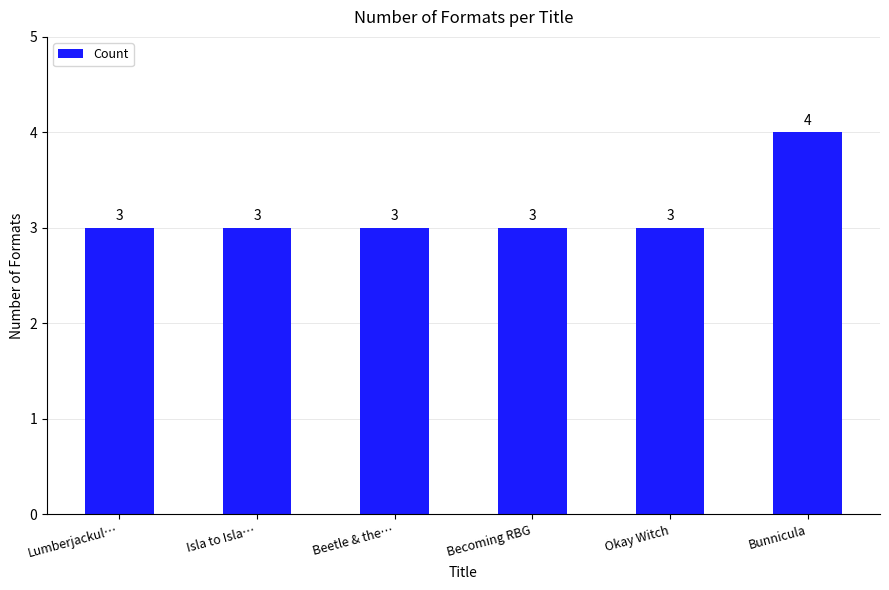

Is it true that the value at Isla to Isla… is 5?

False